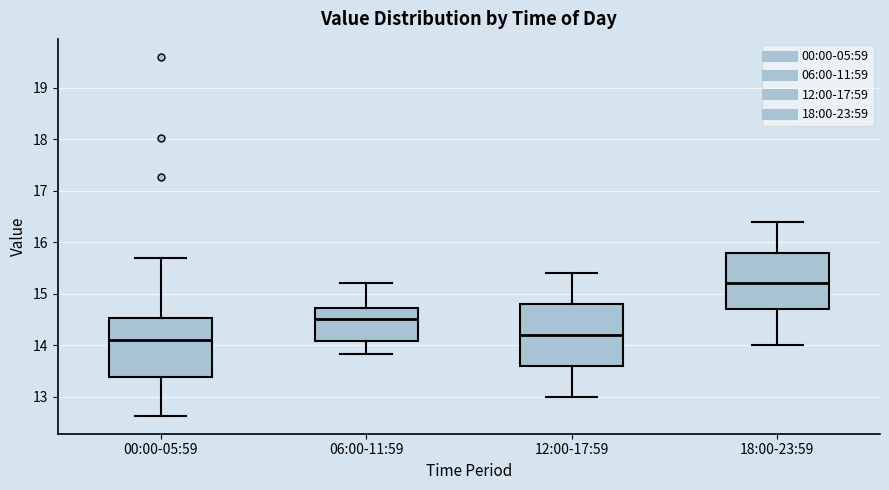

Reading left to right, transcribe this box plot: for each box, give where its median line is, the range the box spans, and where its two whiskers end, as read against the y-axis. The values are not printed on the chart, so give them approximately, as read against the axis.

00:00-05:59: median 14.1, box 13.4 to 14.5, whiskers 12.6 to 15.7
06:00-11:59: median 14.5, box 14.1 to 14.7, whiskers 13.8 to 15.2
12:00-17:59: median 14.2, box 13.6 to 14.8, whiskers 13.0 to 15.4
18:00-23:59: median 15.2, box 14.7 to 15.8, whiskers 14.0 to 16.4